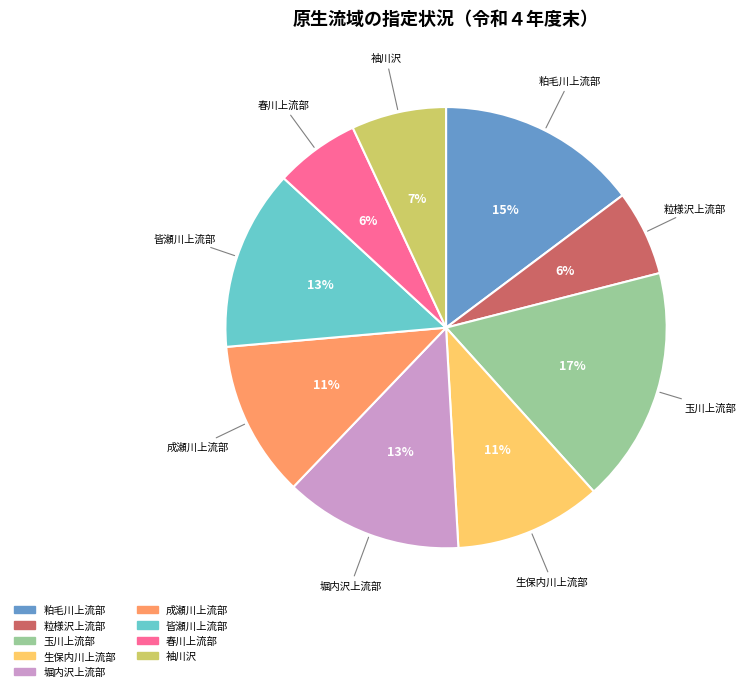

Which has a higher value, 粕毛川上流部 or 玉川上流部?

玉川上流部